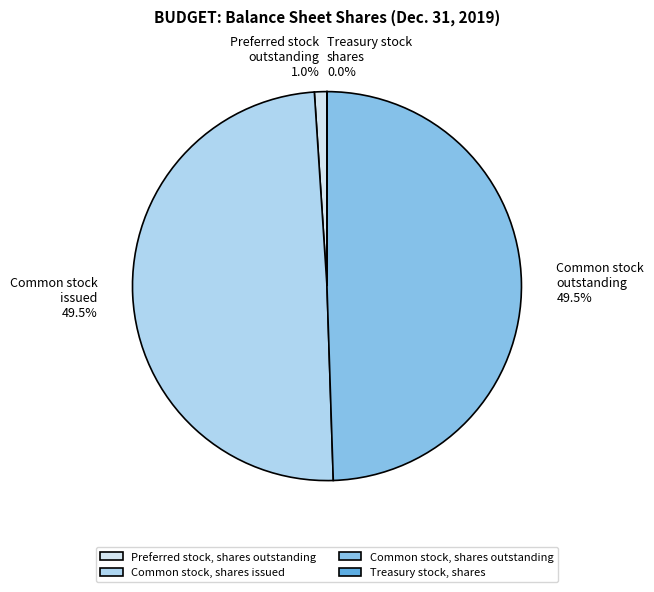

Combined, what portion of the pie is Common stock, shares outstanding and Common stock, shares issued?

99.0%